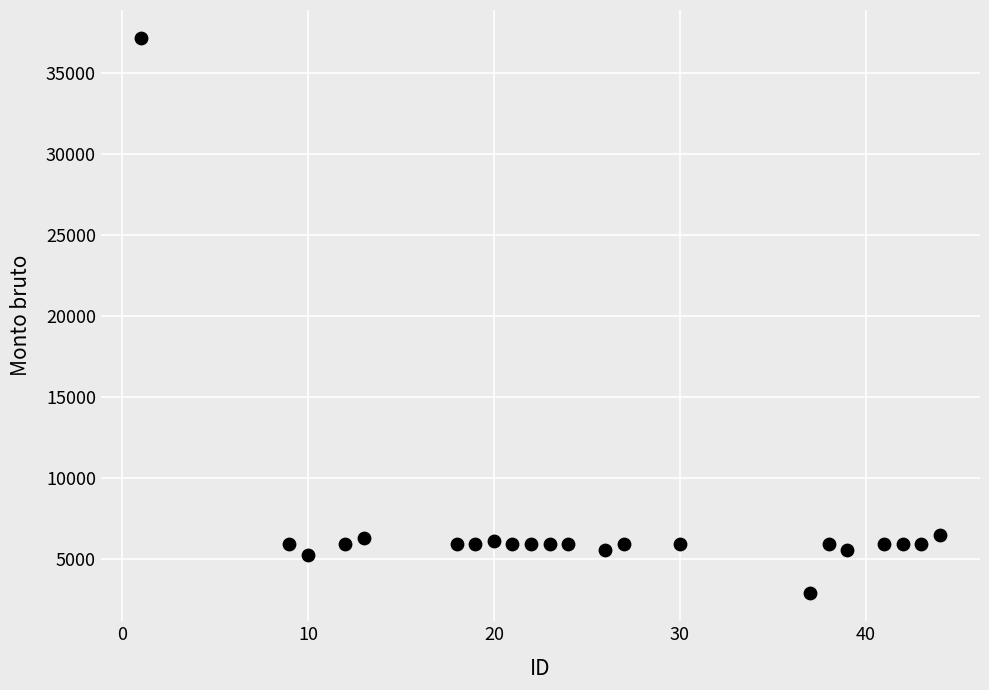

What is the range of X values (max minus min)?

43.0